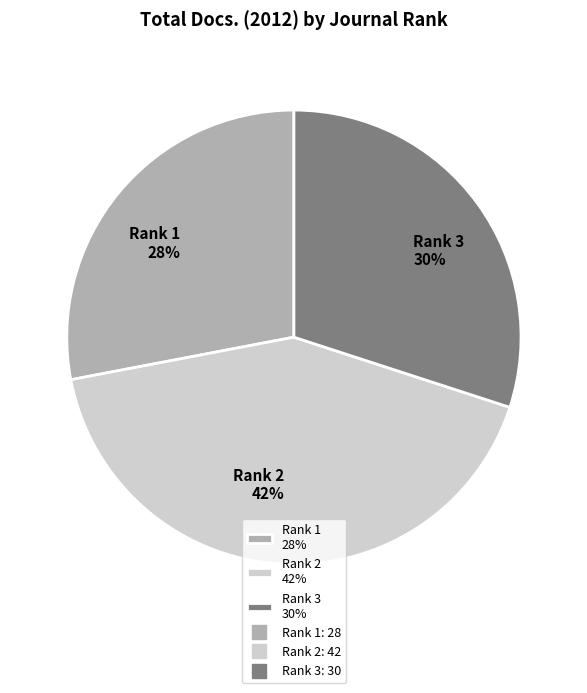

Which category has the smallest portion of the pie?

Rank 1 28%